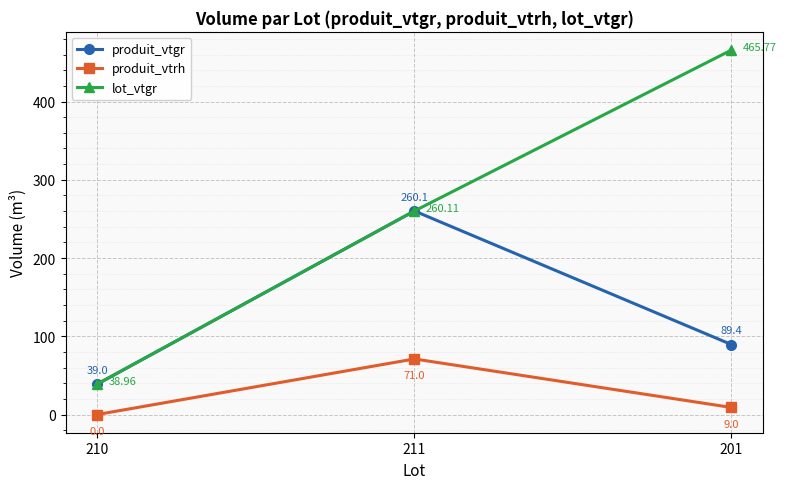

What is the sum of the lot_vtgr values at 211 and 210?

299.1